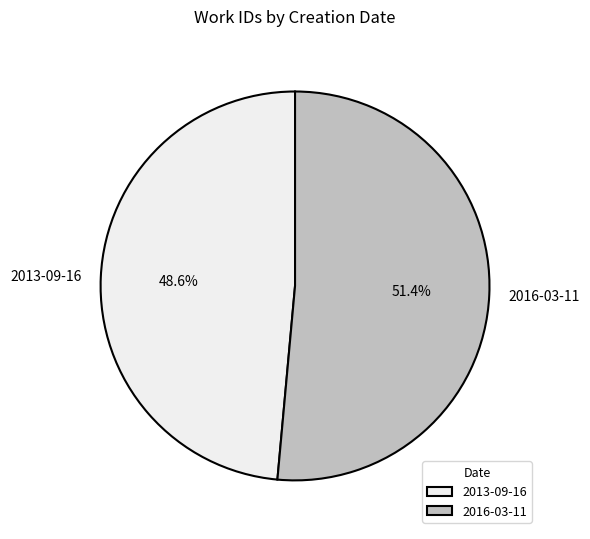

The 2013-09-16 slice represents 57% of the pie. True or false?

False